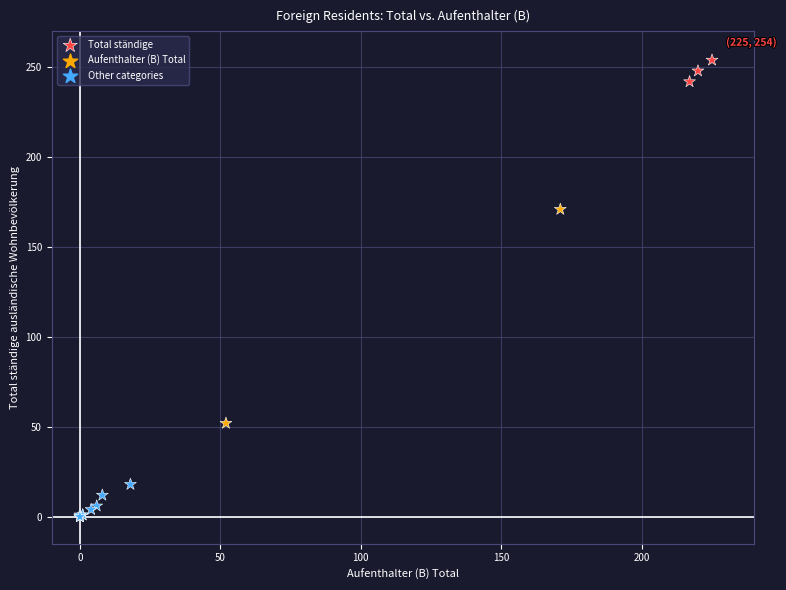

What Y value in the scatter plot is closest to 127?

171